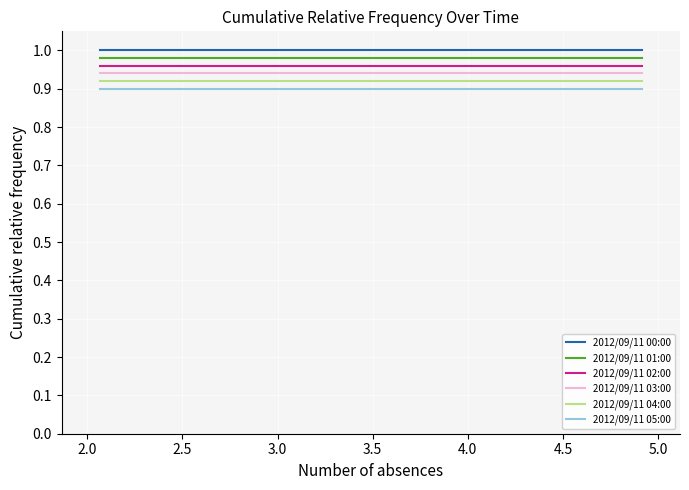

True or false: 2012/09/11 05:00 and 2012/09/11 01:00 intersect in this chart.

False